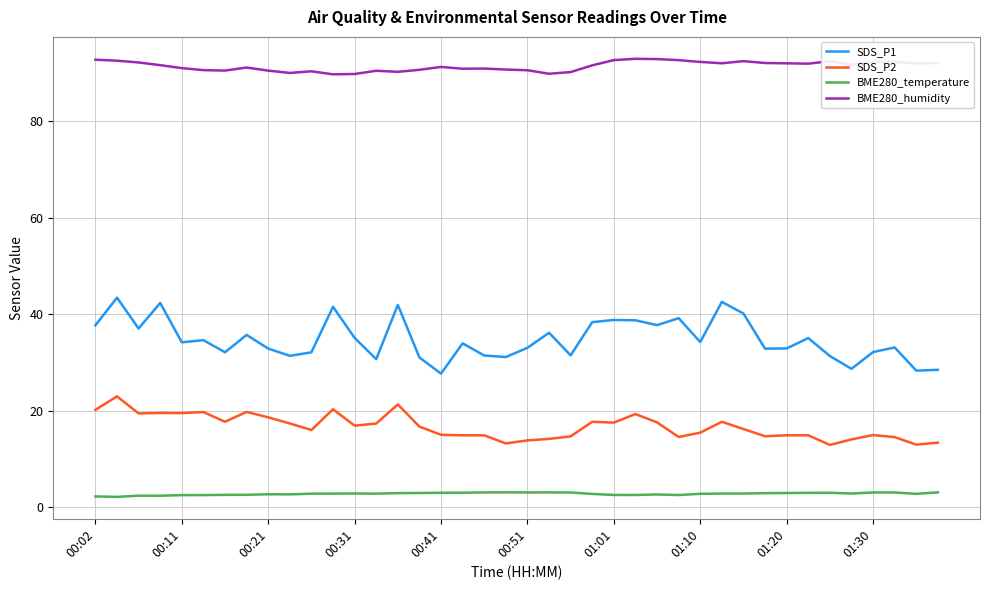

True or false: SDS_P1 and BME280_temperature cross at least once.

False